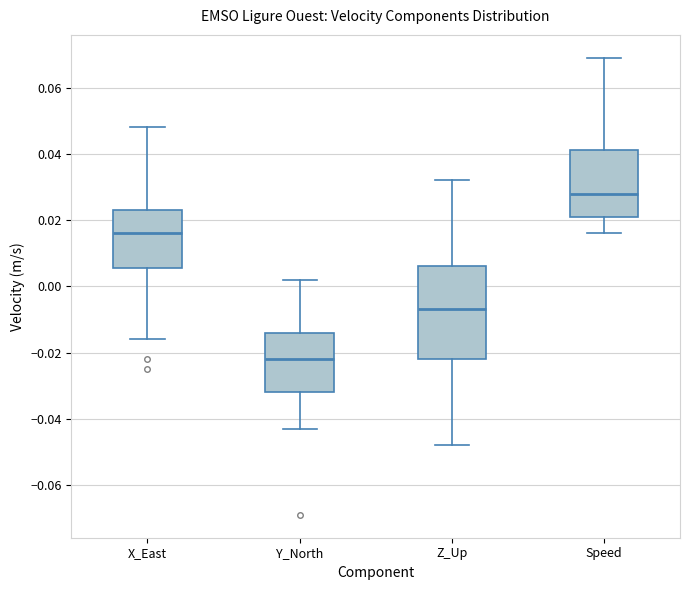

Where is the upper edge of the box for Speed on the y-axis? The values are not printed on the chart, so give them approximately, as read against the axis.

0.042